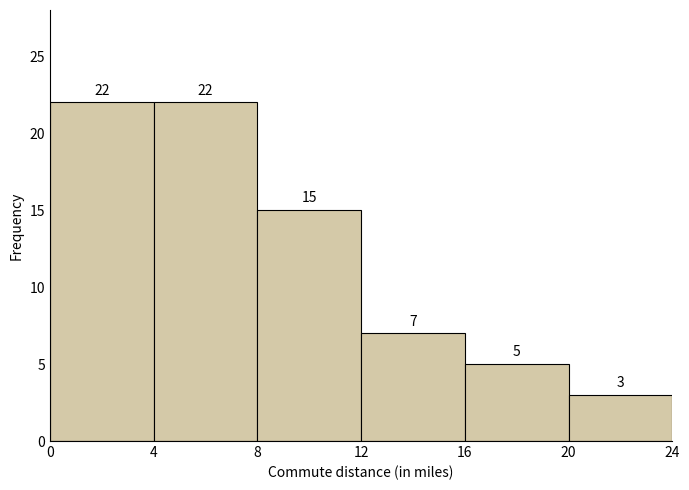

How tall is the bar that spans 16 to 20 on the x-axis?

5